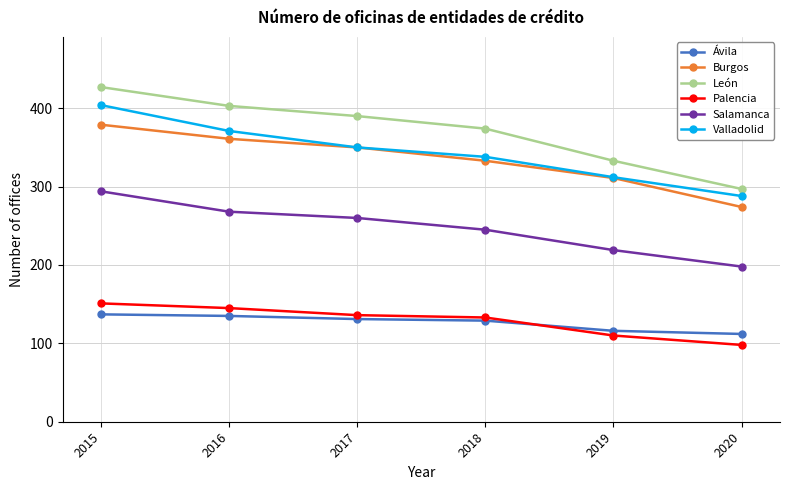

Which series has the largest range (max minus min)?

León